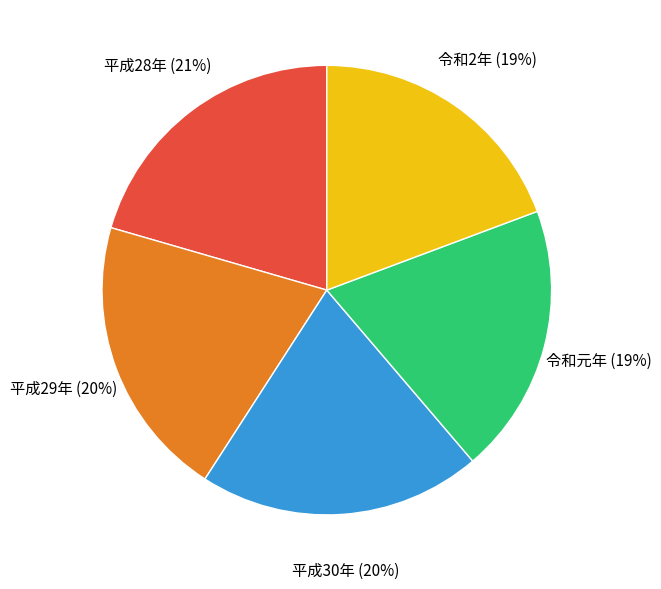

Is there any slice that represents more than half of the pie?

No